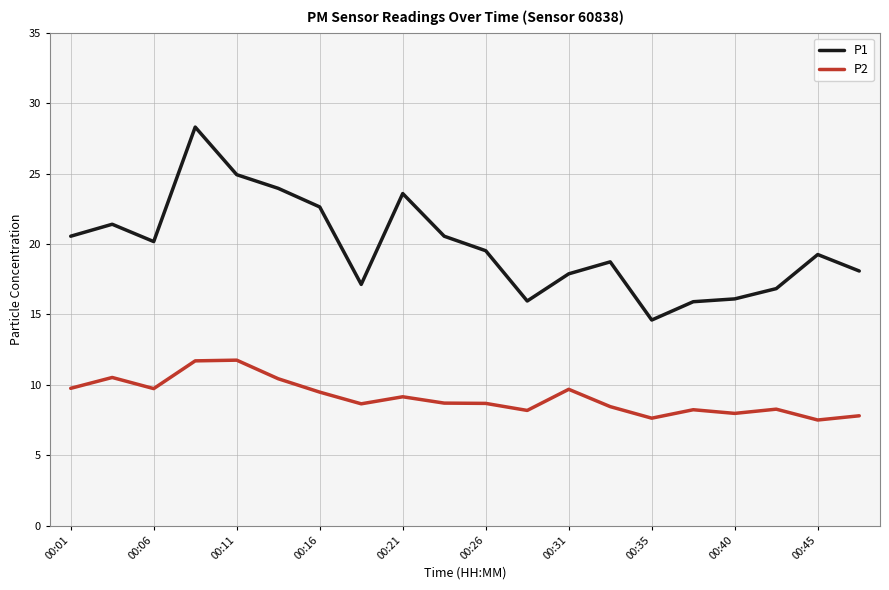

What is the minimum value shown in the chart?

7.5